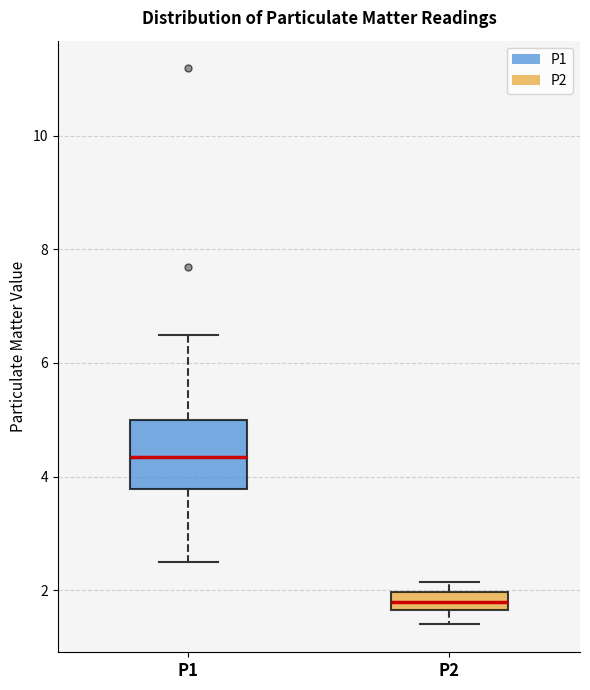

Which box has the lowest median line?

P2